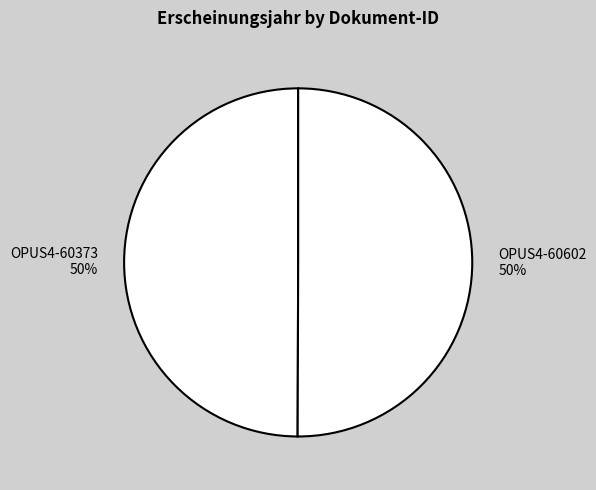

What is the ratio of the value at OPUS4-60373 to the value at OPUS4-60602?

1.0